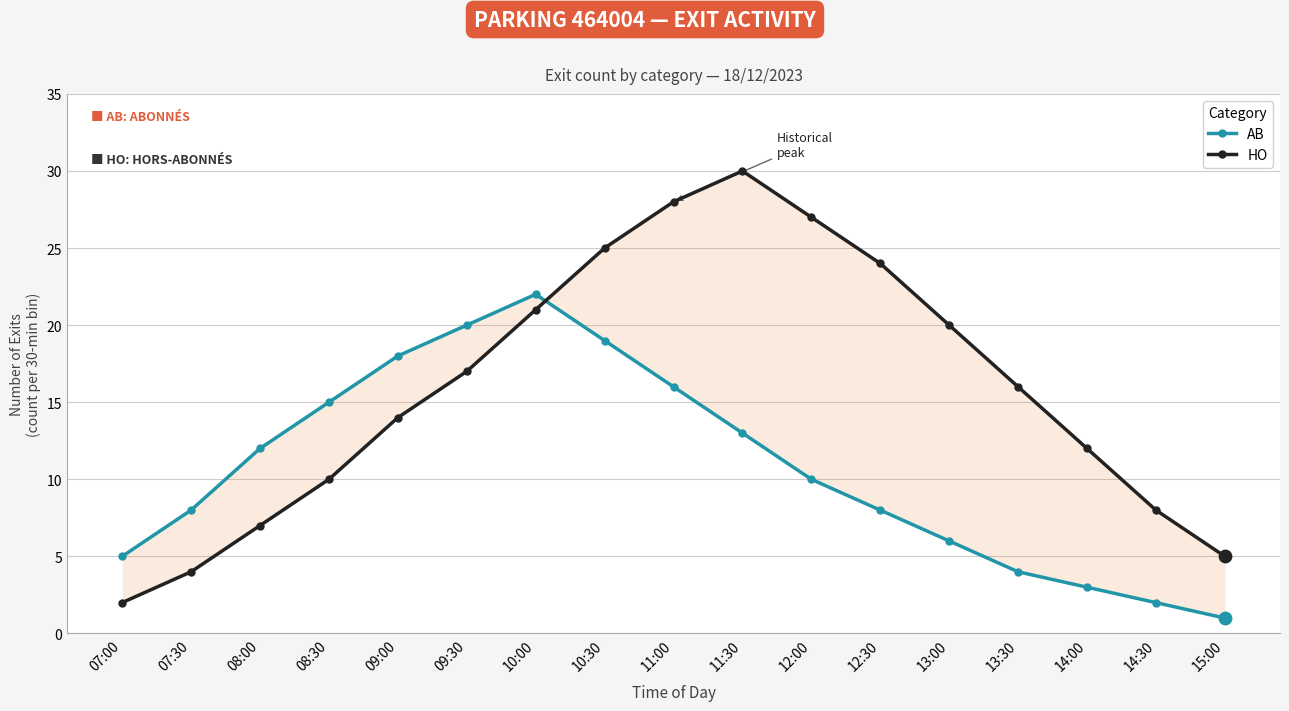

Which series has the largest Y range (max minus min)?

HO